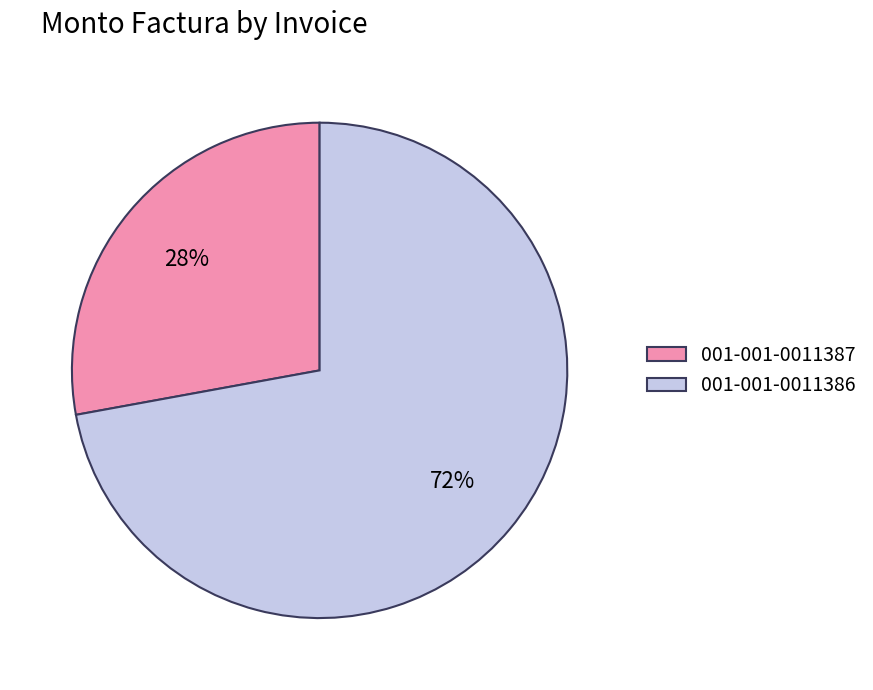

Is it true that 001-001-0011386 is 72% of the pie?

True